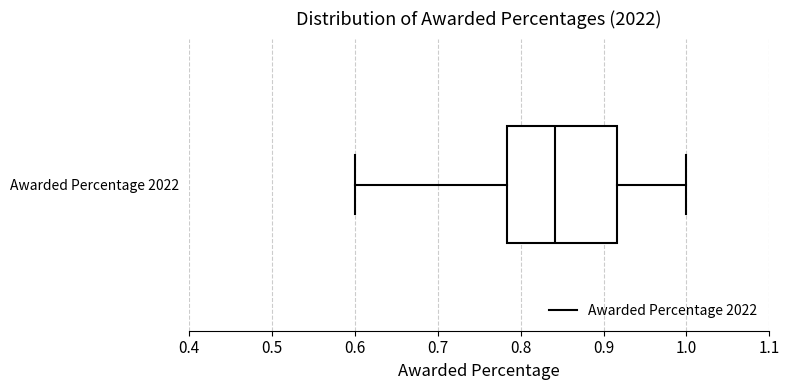

Read this box plot against the x-axis: the position of the median line, the range covered by the box, and the ends of both whiskers. The values are not printed on the chart, so give them approximately, as read against the axis.

median 0.84, box 0.78 to 0.92, whiskers 0.60 to 1.00